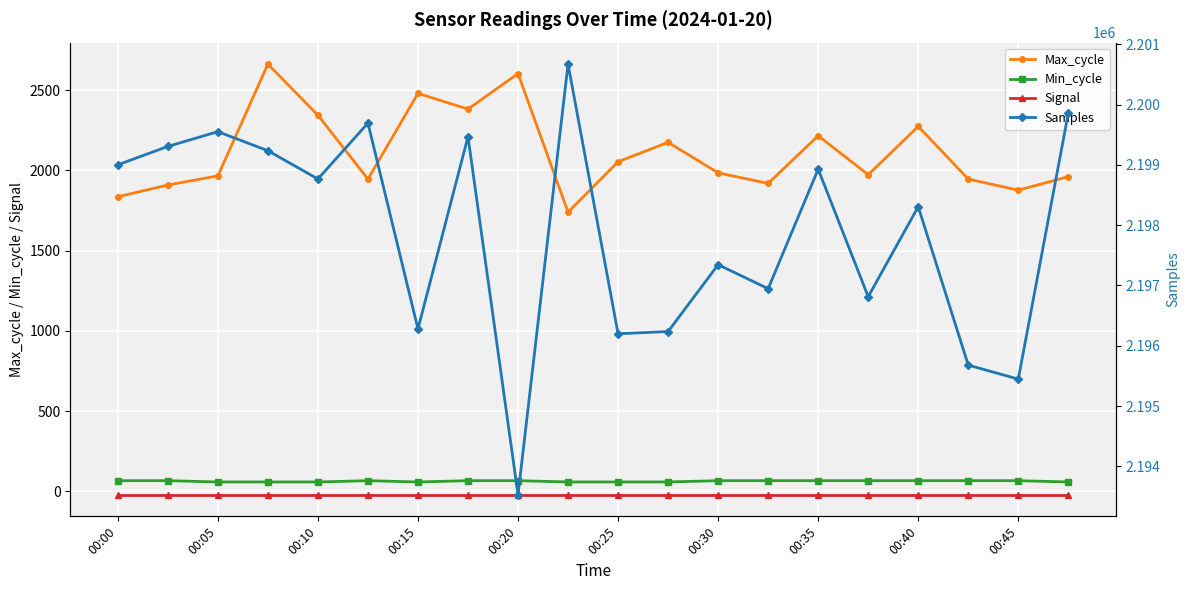

True or false: Max_cycle and Samples intersect in this chart.

False